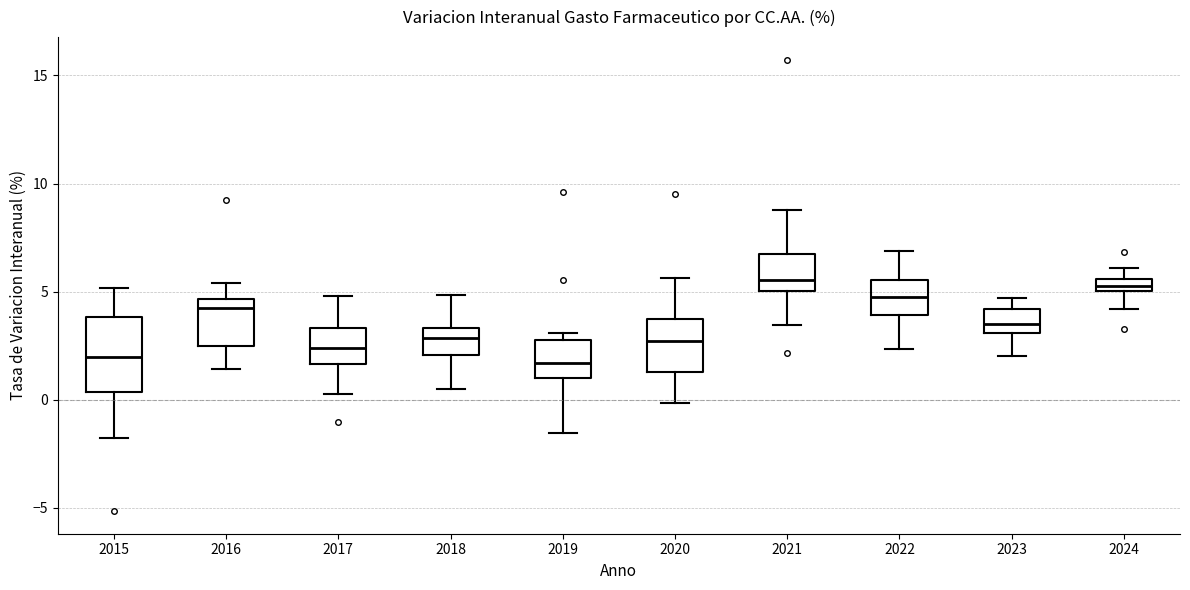

Where is the upper edge of the box at x = 2021 on the y-axis? The values are not printed on the chart, so give them approximately, as read against the axis.

6.5